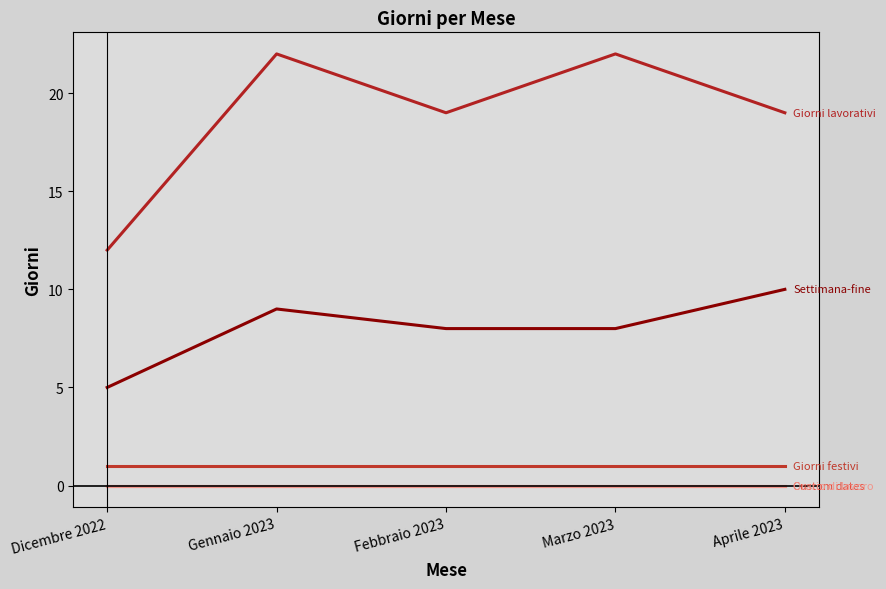

Does the chart display data point markers on the line(s)?

No